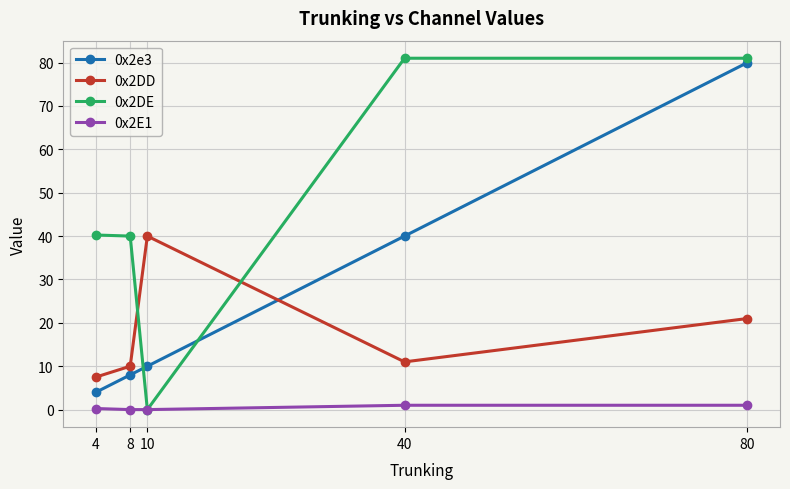

Is it true that 0x2DD equals 10.0 at 8?

True